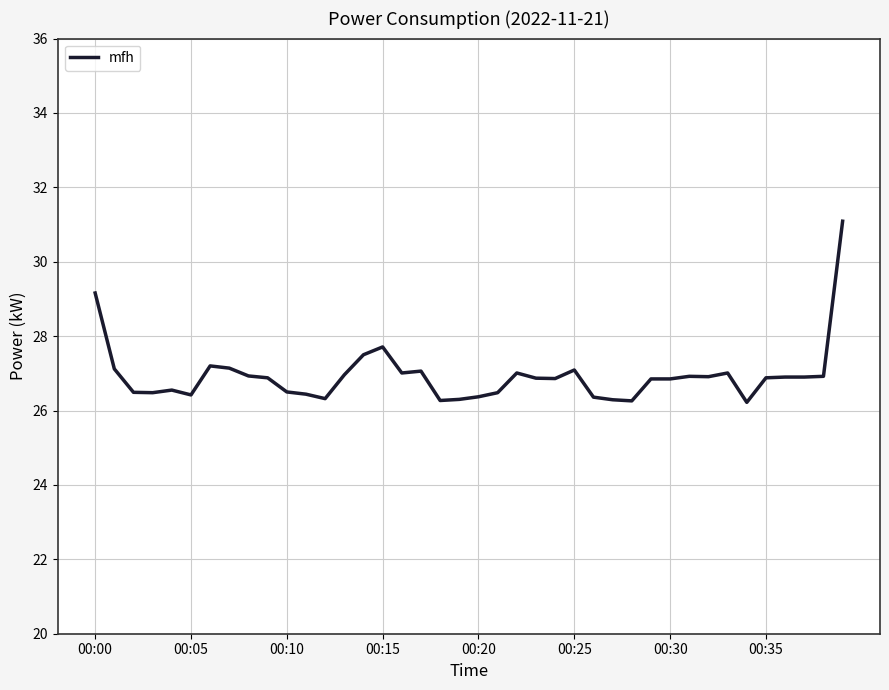

What is the smallest value displayed?

26.2